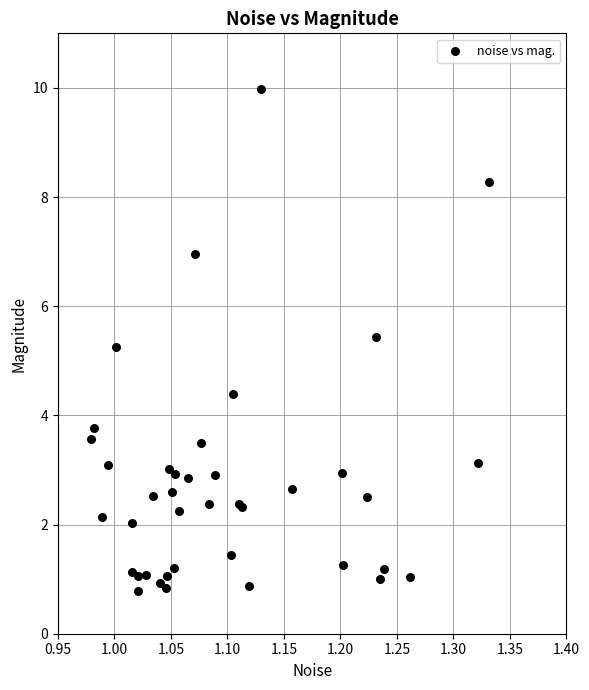

What Y value in the scatter plot is closest to 5?

5.2